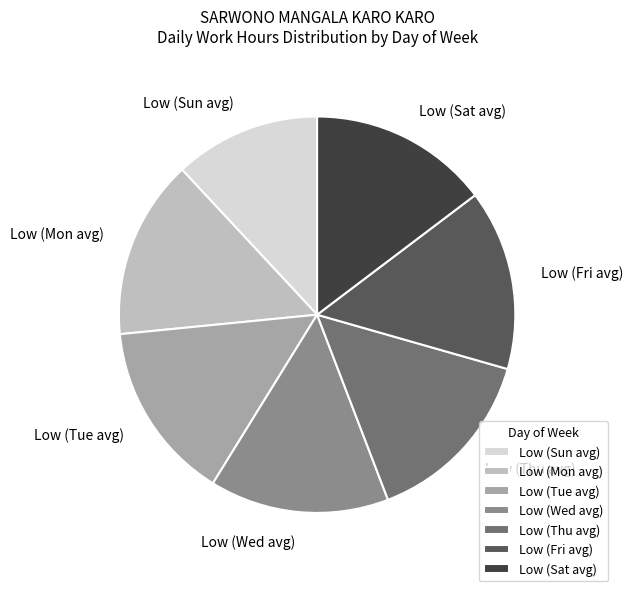

Is Low (Mon avg) the majority of the pie?

No